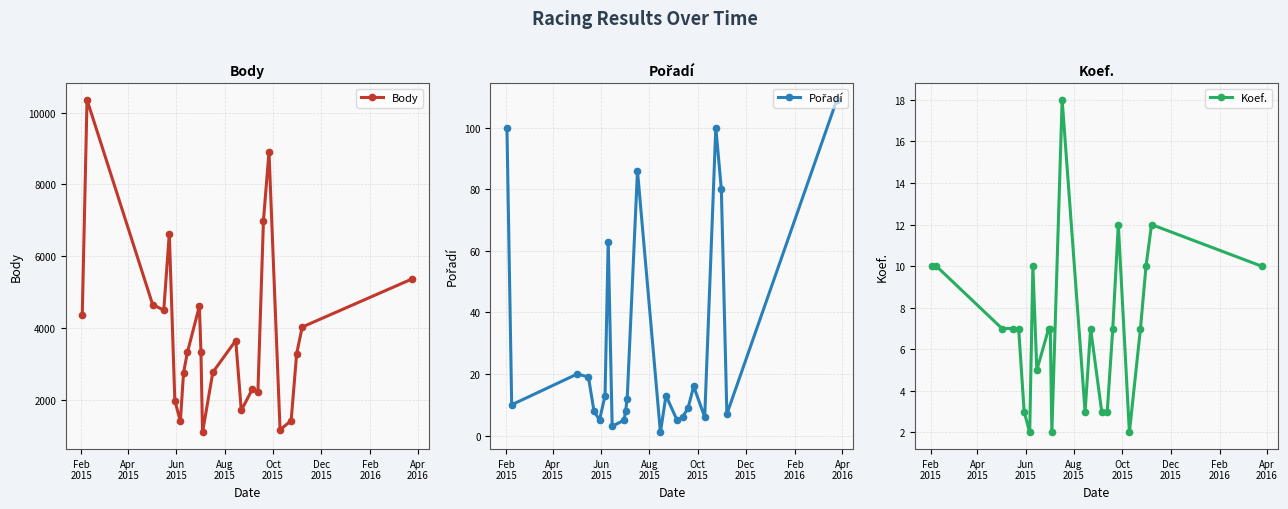

What is the value of the Body point at the 24th from the left?

5363